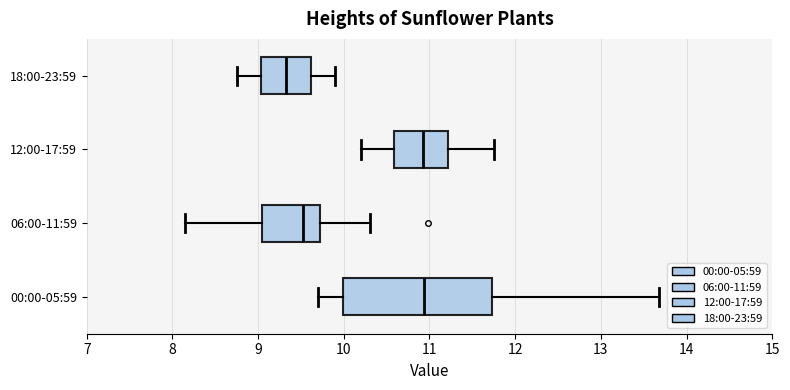

Where does the median line of the box for 06:00-11:59 sit on the x-axis? The values are not printed on the chart, so give them approximately, as read against the axis.

9.5